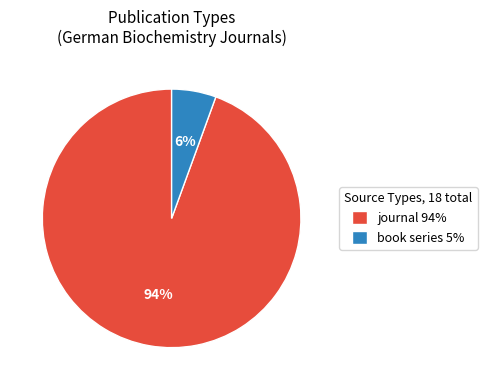

To the nearest percent, what portion does book series represent?

6%